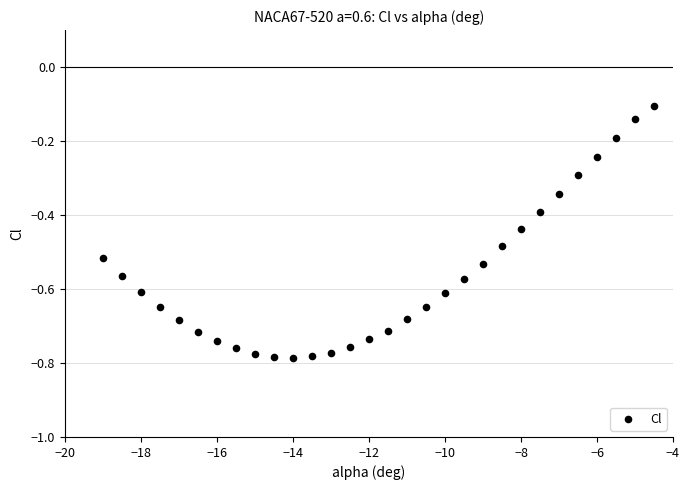

What is the range of Y values (max minus min)?

0.7